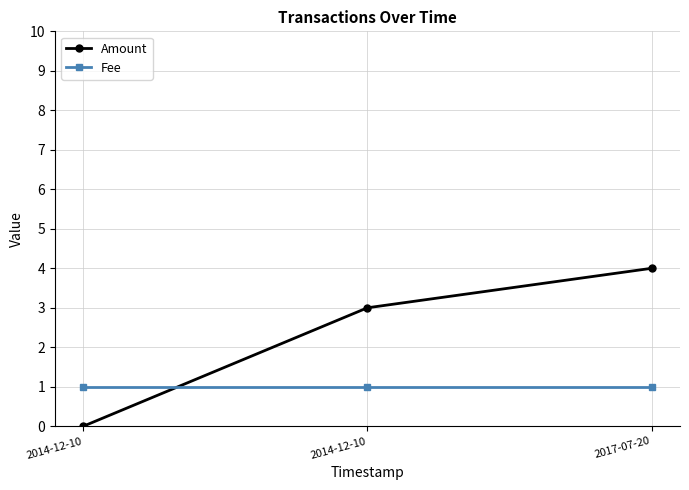

Rank the series by their average value, from lowest to highest.

Fee, Amount